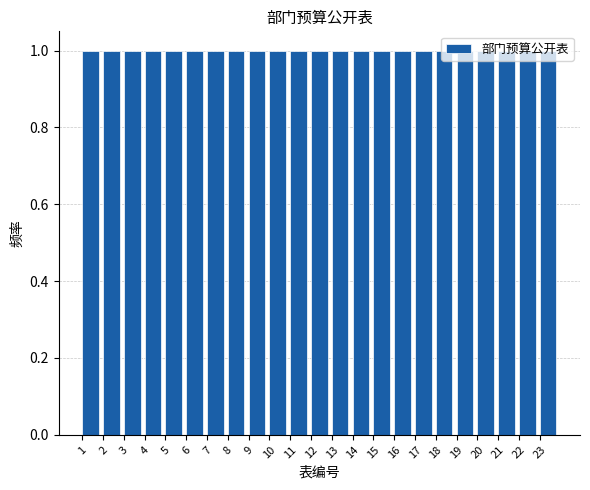

Reading left to right, list every bar in this chart as the range it spans on the x-axis followed by its height. The values are not printed on the chart, so give them approximately, as read against the axis.

1 to 2: 1
2 to 3: 1
3 to 4: 1
4 to 5: 1
5 to 6: 1
6 to 7: 1
7 to 8: 1
8 to 9: 1
9 to 10: 1
10 to 11: 1
11 to 12: 1
12 to 13: 1
13 to 14: 1
14 to 15: 1
15 to 16: 1
16 to 17: 1
17 to 18: 1
18 to 19: 1
19 to 20: 1
20 to 21: 1
21 to 22: 1
22 to 23: 1
23 to 24: 1